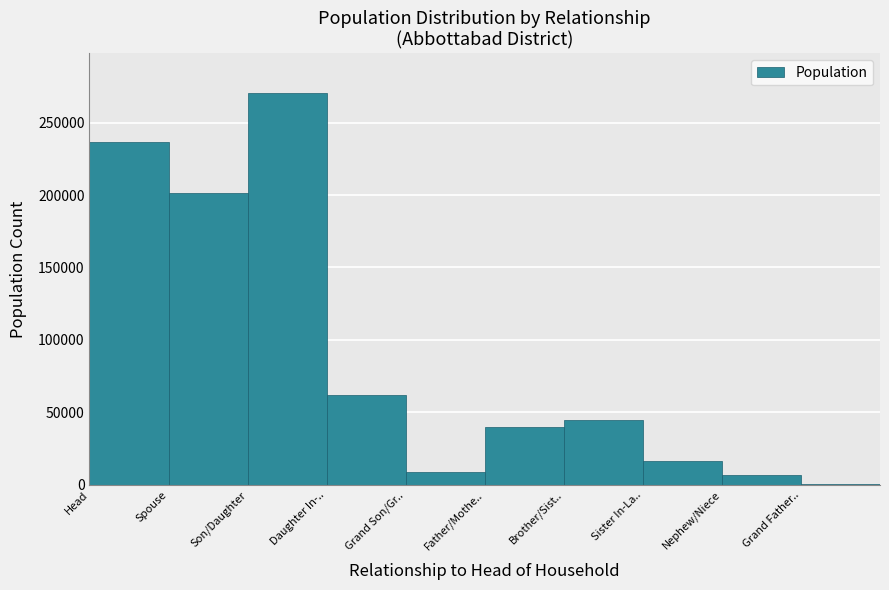

Reading right to left, list all the values displayed in this chart.

Grand Father..=766	Nephew/Niece=6769	Sister In-La..=16663	Brother/Sist..=45021	Father/Mothe..=39807	Grand Son/Gr..=8941	Daughter In-..=62136	Son/Daughter=270687	Spouse=201459	Head=236833